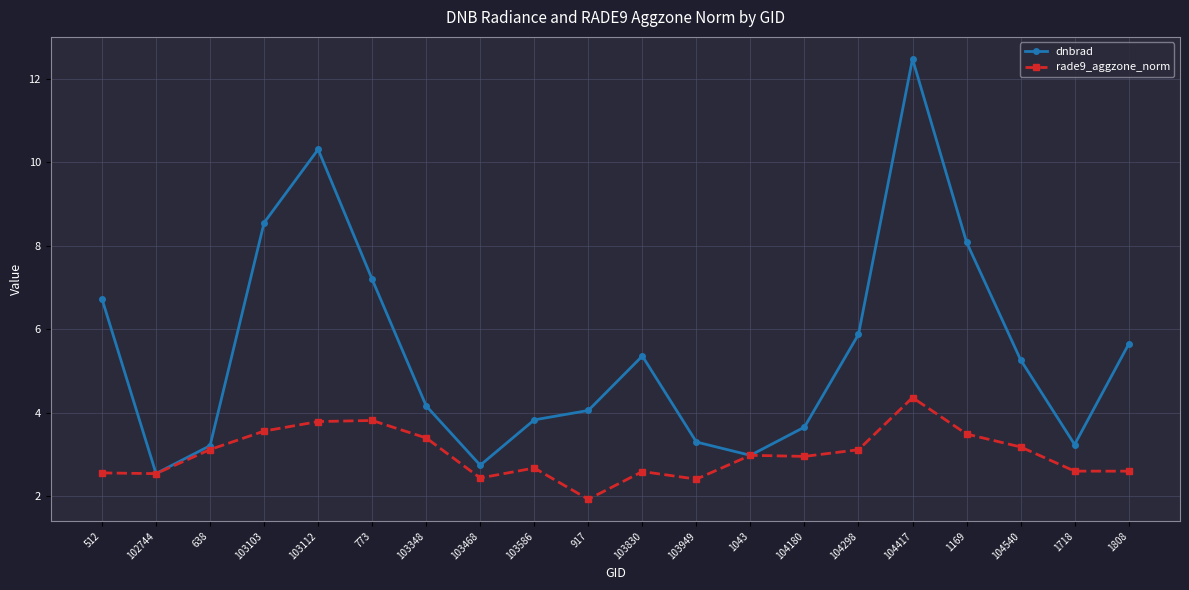

At 103112, list the series in order from largest to smallest.

dnbrad, rade9_aggzone_norm